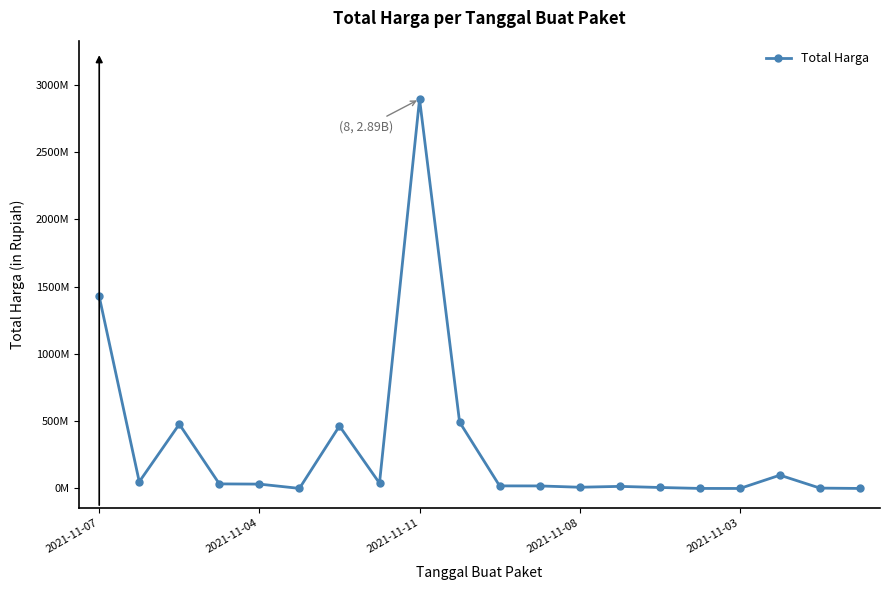

What is the difference between the maximum and second lowest values?

2891857000